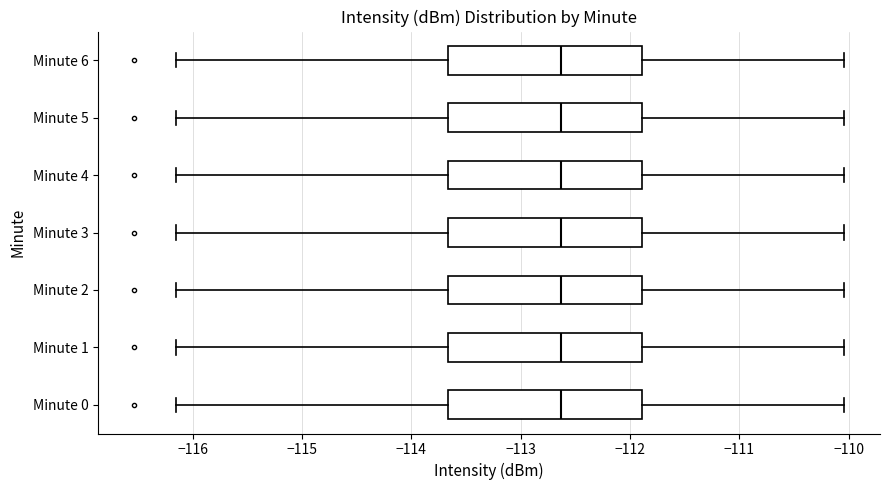

Where does the right whisker of the box for Minute 4 end on the x-axis? The values are not printed on the chart, so give them approximately, as read against the axis.

-110.0